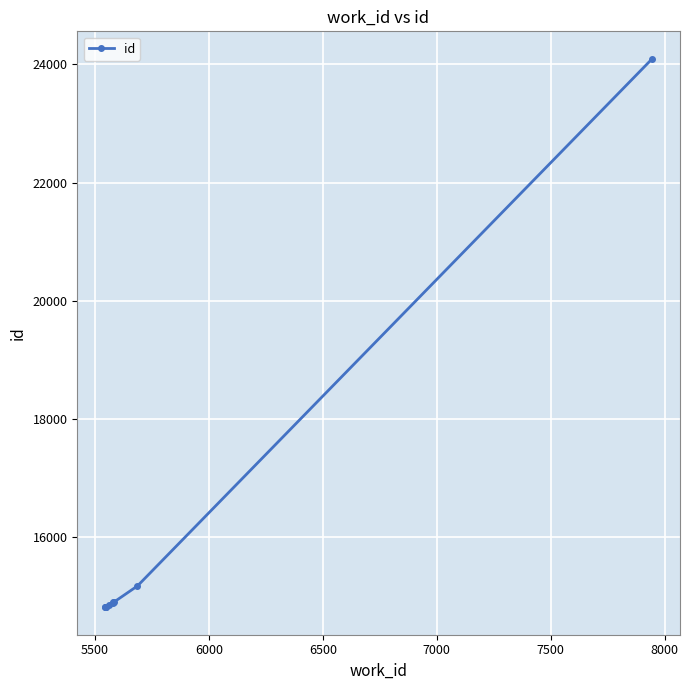

What is the value of the 3rd point from the left?

14824